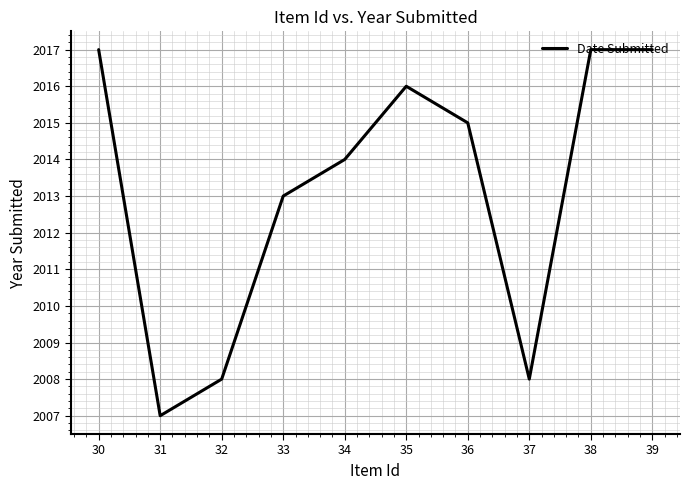

The value at 35 is 2016. True or false?

True